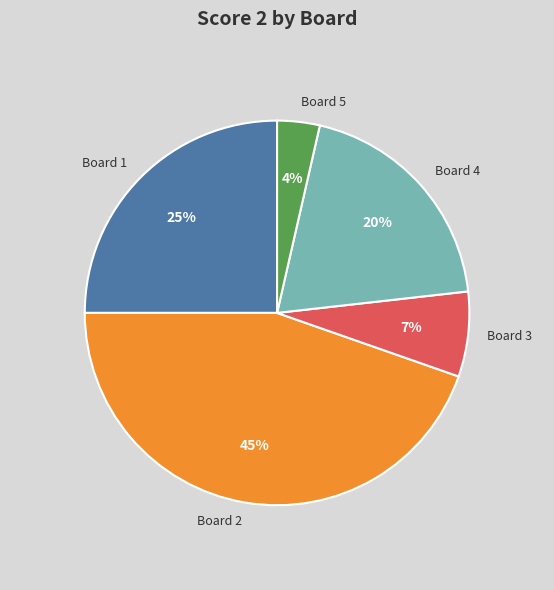

To the nearest percent, what is the difference between the largest and smallest slice percentages?

41%